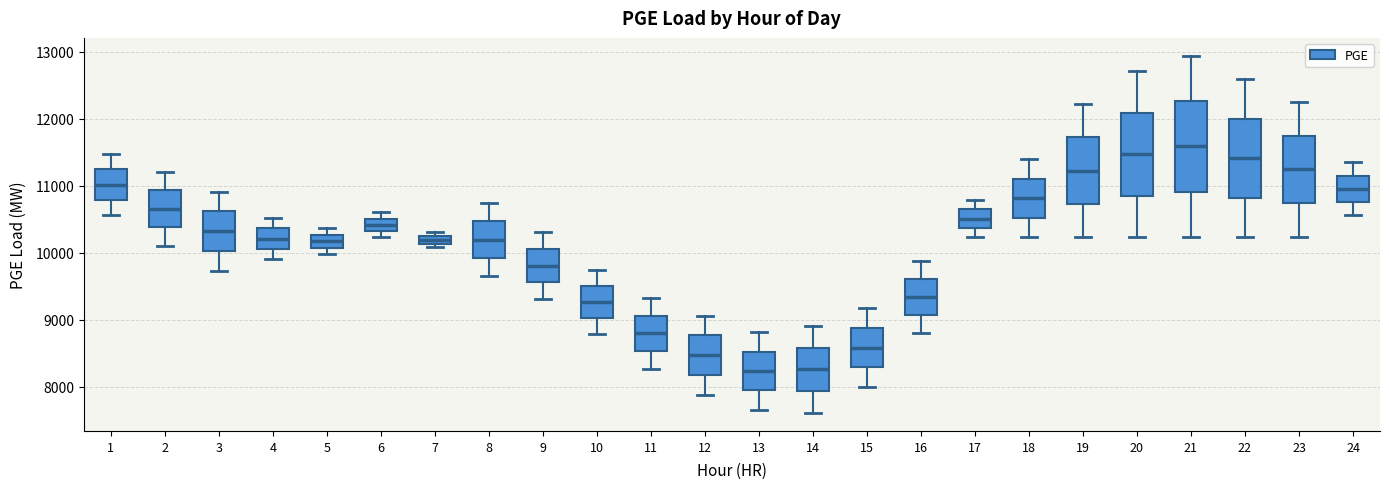

Which box is the tallest, from its lower edge to its upper edge?

21